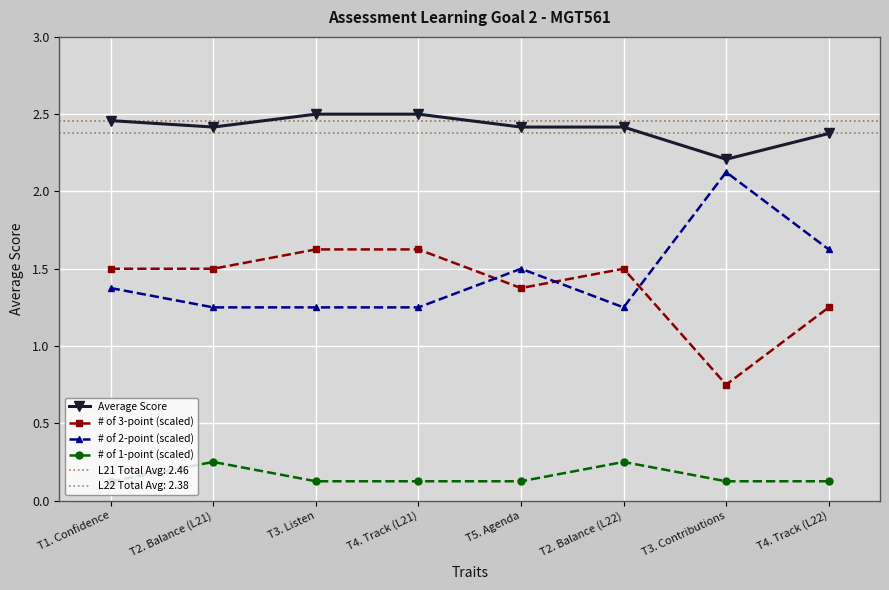

What value does the # of 1-point (scaled) series have at T2. Balance (L21)?

0.2